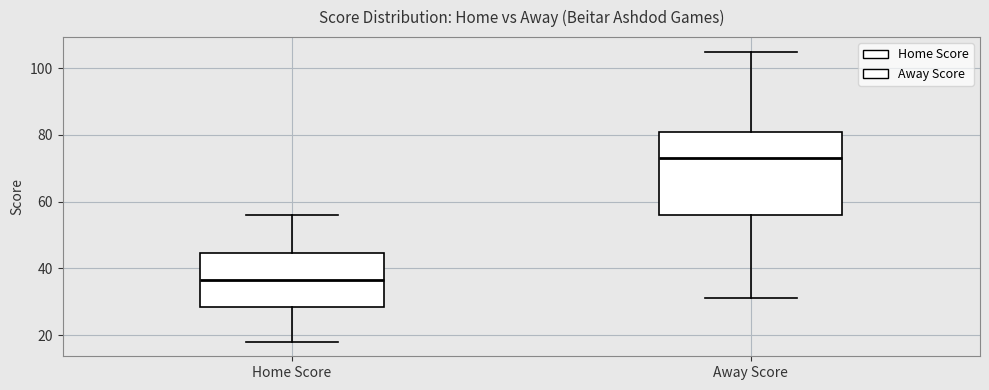

Reading left to right, read every box against the y-axis: the position of its median line, the range the box covers, and the ends of its whiskers. The values are not printed on the chart, so give them approximately, as read against the axis.

Home Score: median 36, box 28 to 44, whiskers 18 to 56
Away Score: median 74, box 56 to 80, whiskers 32 to 106